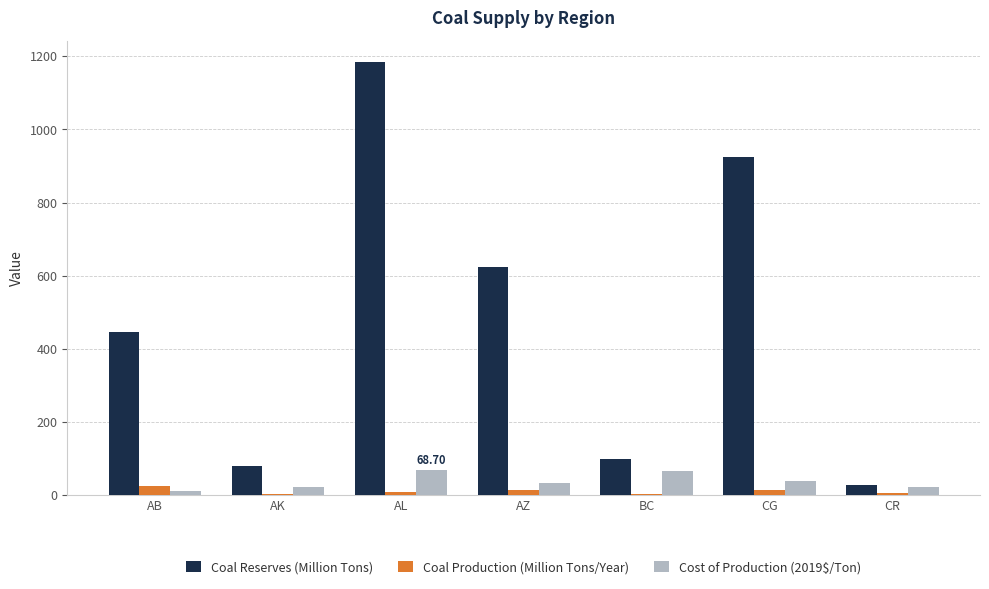

What is the maximum value shown in the chart?

1183.7